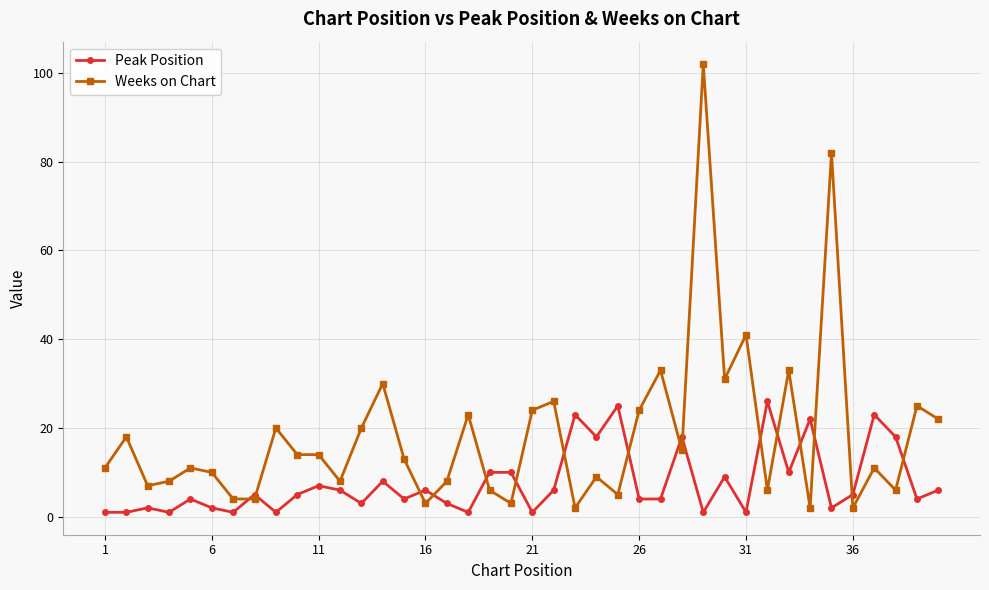

Which series has the widest spread of values?

Weeks on Chart